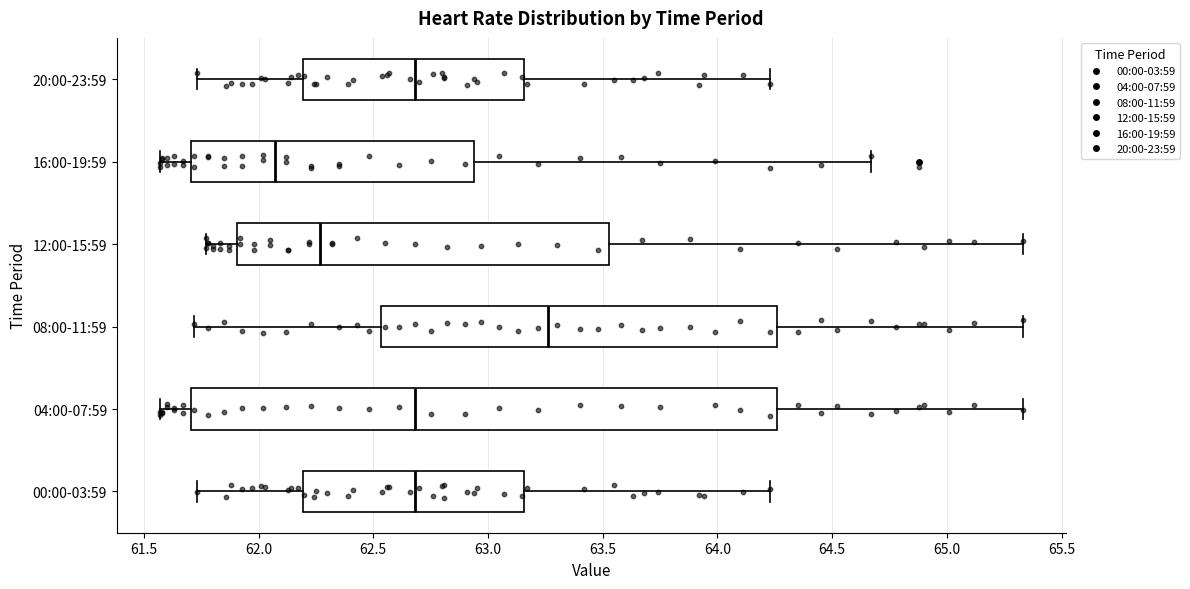

Reading bottom to top, transcribe this box plot: for each box, give where its median line is, the range the box spans, and where its two whiskers end, as read against the x-axis. The values are not printed on the chart, so give them approximately, as read against the axis.

00:00-03:59: median 62.70, box 62.20 to 63.15, whiskers 61.75 to 64.25
04:00-07:59: median 62.70, box 61.70 to 64.25, whiskers 61.55 to 65.35
08:00-11:59: median 63.25, box 62.55 to 64.25, whiskers 61.70 to 65.35
12:00-15:59: median 62.25, box 61.90 to 63.55, whiskers 61.75 to 65.35
16:00-19:59: median 62.05, box 61.70 to 62.95, whiskers 61.55 to 64.65
20:00-23:59: median 62.70, box 62.20 to 63.15, whiskers 61.75 to 64.25